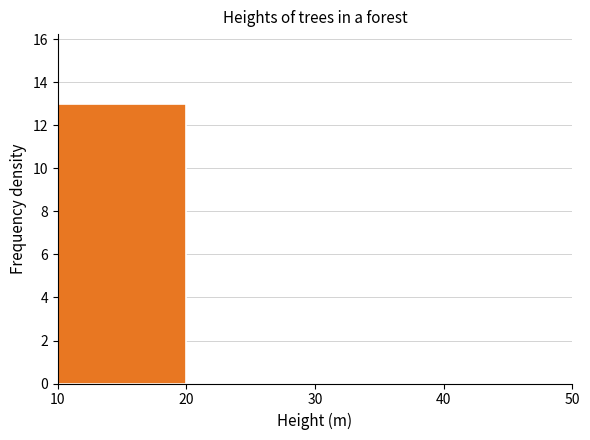

Reading left to right, transcribe this chart: for each bar, give the range it covers on the x-axis and its height. The values are not printed on the chart, so give them approximately, as read against the axis.

10 to 20: 13
20 to 30: 0
30 to 40: 0
40 to 50: 0